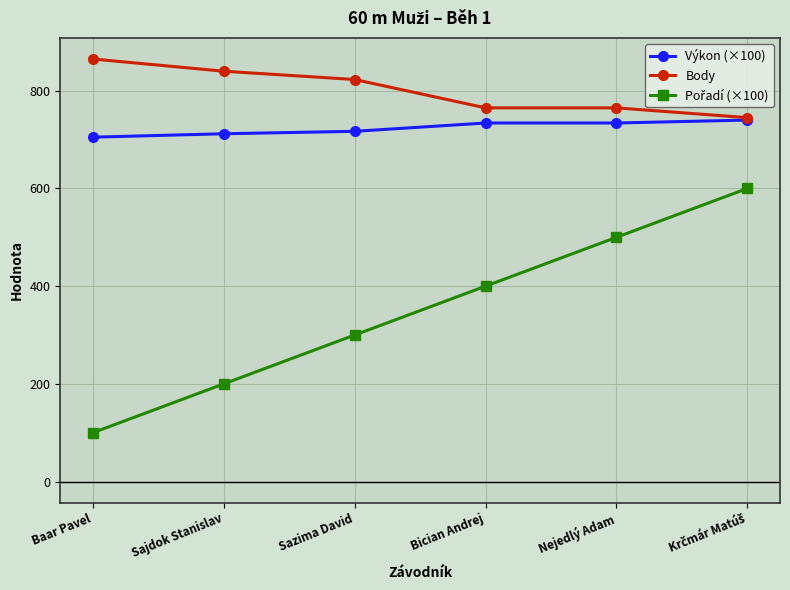

What is the label of the 2nd point from the right?

Nejedlý Adam